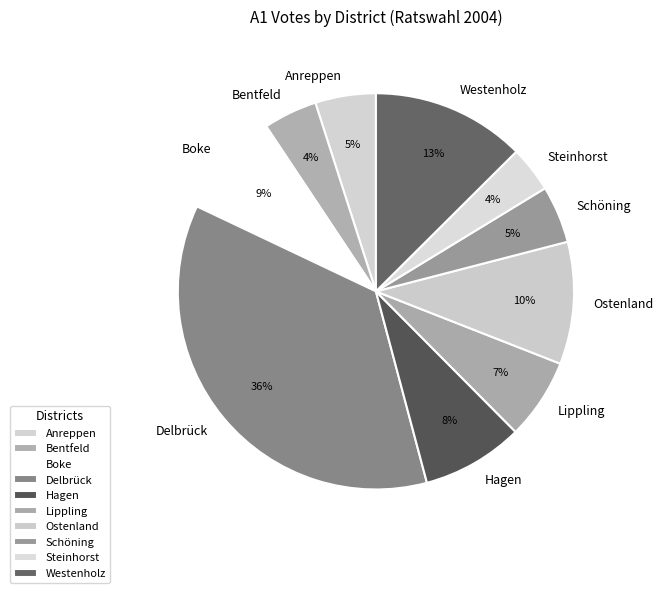

Which has a higher value, Schöning or Hagen?

Hagen